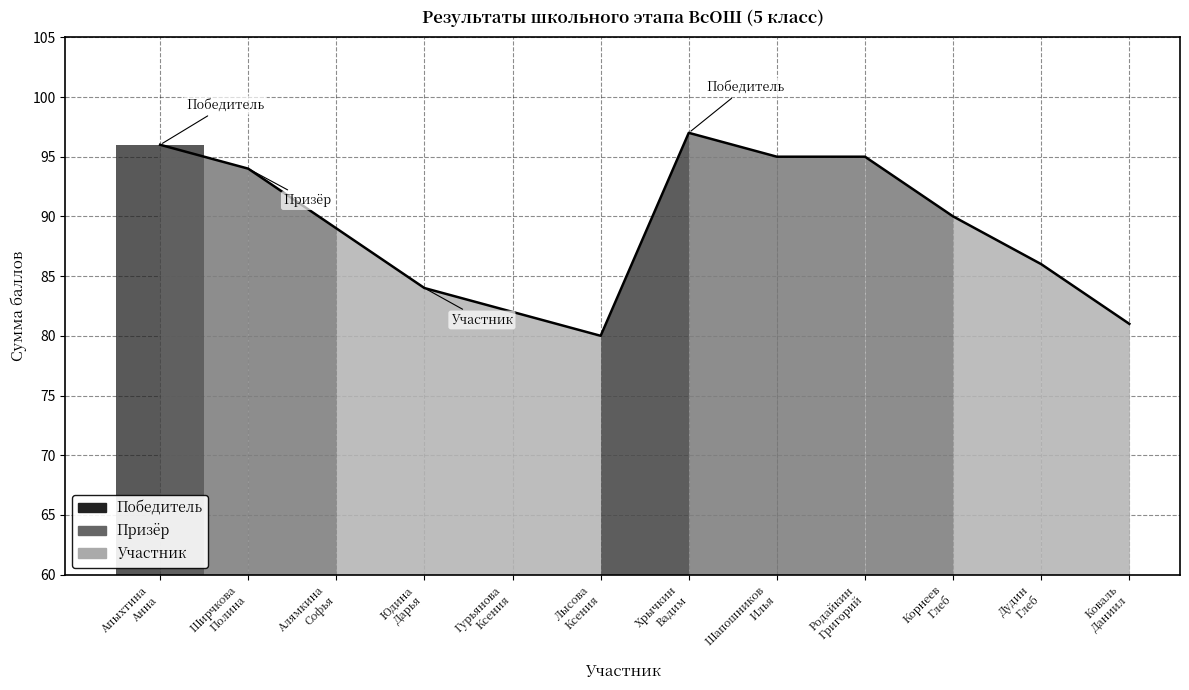

What position from the right is Гурьянова
Ксения?

8